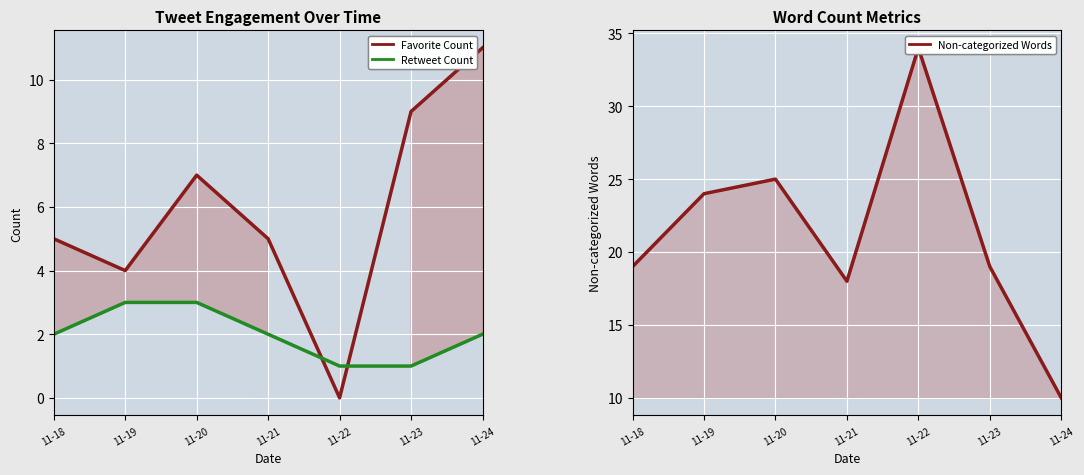

True or false: Favorite Count has a value of 15 at 11-23.

False